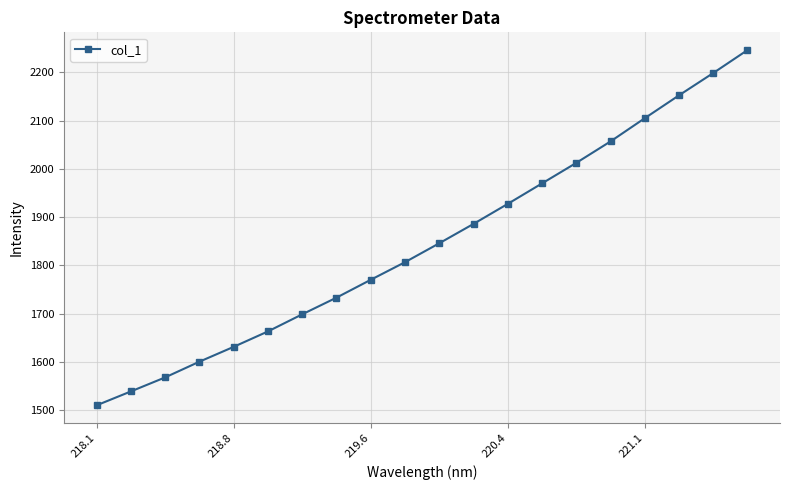

True or false: there are more than 2 points higher than both neighbors.

False